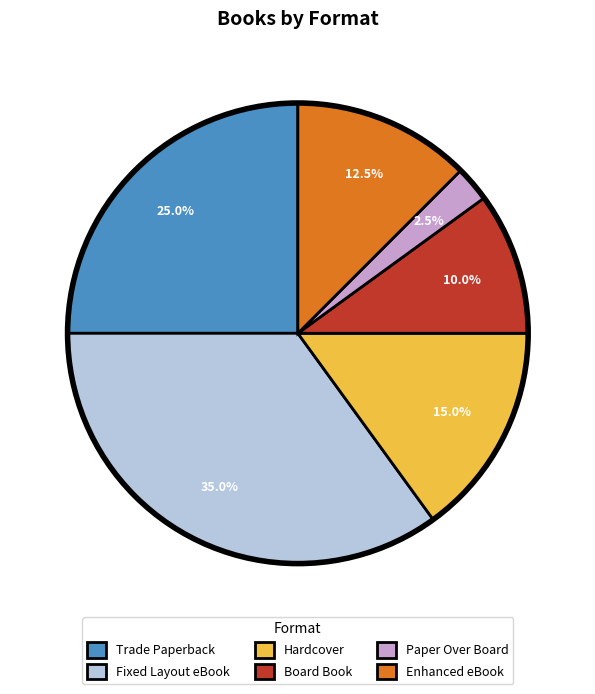

Is the sum of Board Book and Fixed Layout eBook greater than half?

No